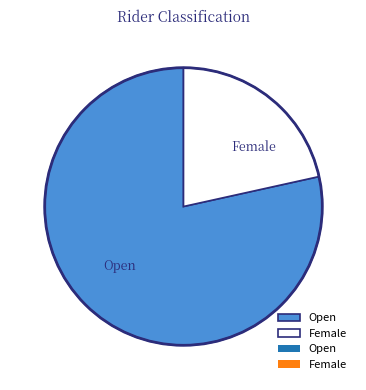

Is the sum of Female and Open greater than half?

Yes